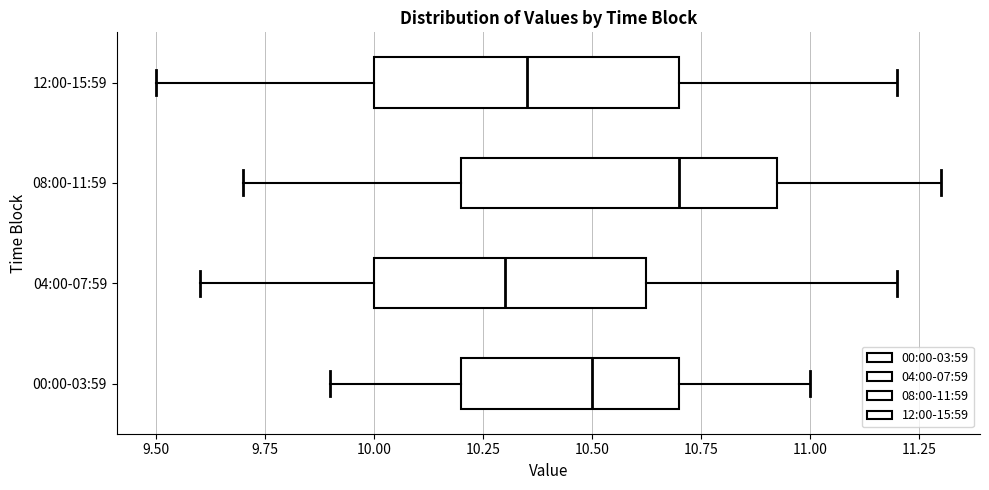

Reading bottom to top, read every box against the x-axis: the position of its median line, the range the box covers, and the ends of its whiskers. The values are not printed on the chart, so give them approximately, as read against the axis.

00:00-03:59: median 10.50, box 10.20 to 10.70, whiskers 9.90 to 11.00
04:00-07:59: median 10.30, box 10.00 to 10.65, whiskers 9.60 to 11.20
08:00-11:59: median 10.70, box 10.20 to 10.95, whiskers 9.70 to 11.30
12:00-15:59: median 10.35, box 10.00 to 10.70, whiskers 9.50 to 11.20